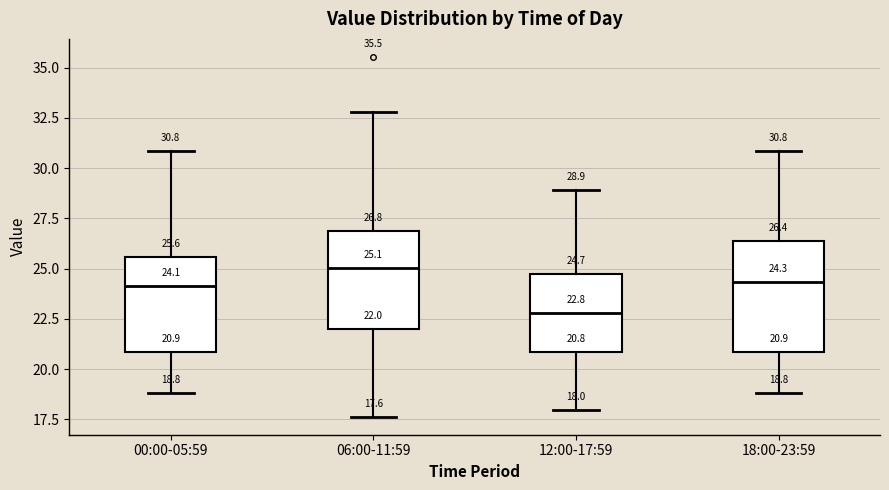

Comparing the boxes themselves (not the whiskers), which one is the tallest?

18:00-23:59